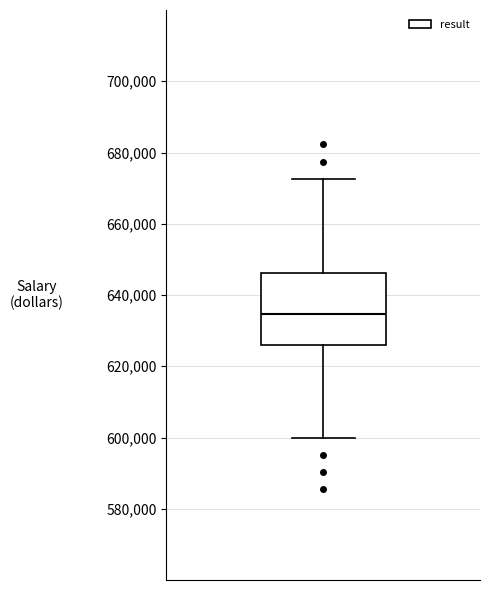

Where does the upper whisker of the box end on the y-axis? The values are not printed on the chart, so give them approximately, as read against the axis.

672000